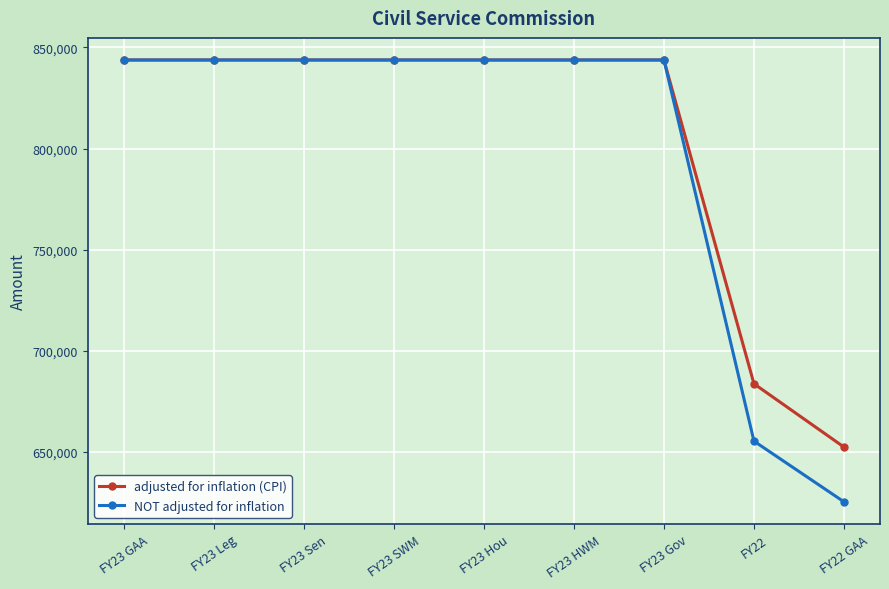

At how many categories does at least one series exceed 814397?

7